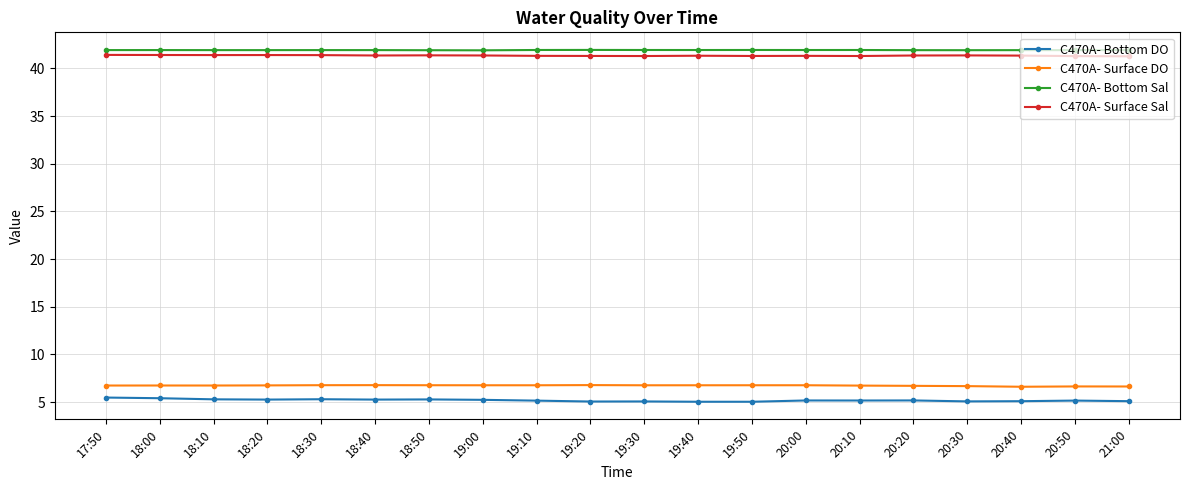

Is this an area chart (filled region under the line)?

No